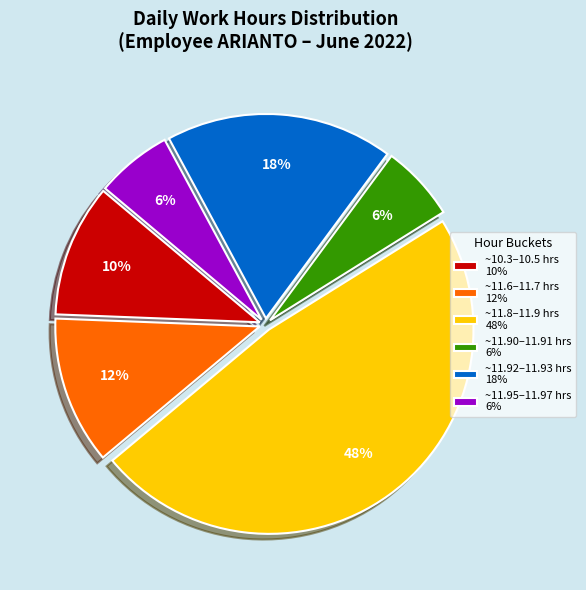

True or false: ~11.90–11.91 hrs 6% accounts for 12% of the total.

False